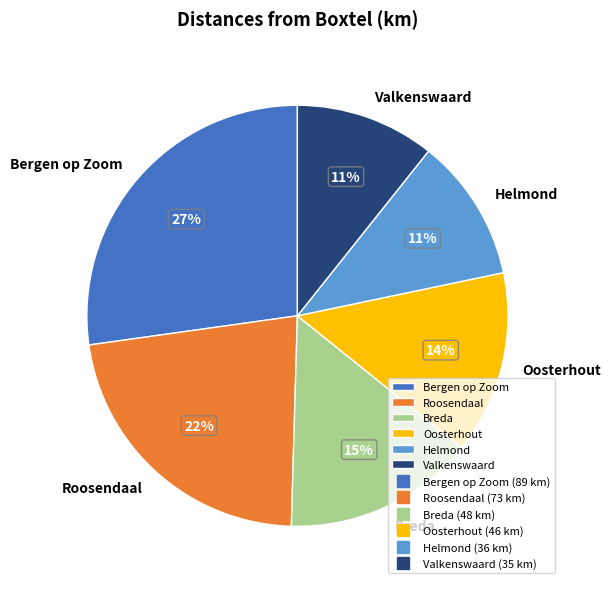

Which category has the biggest portion of the pie?

Bergen op Zoom